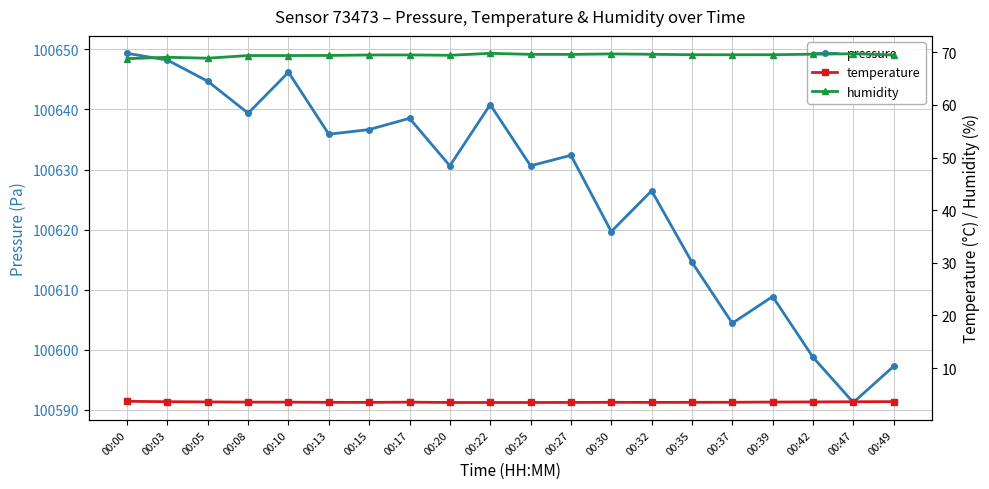

What is the difference between the maximum and second lowest values in the temperature series?

0.2